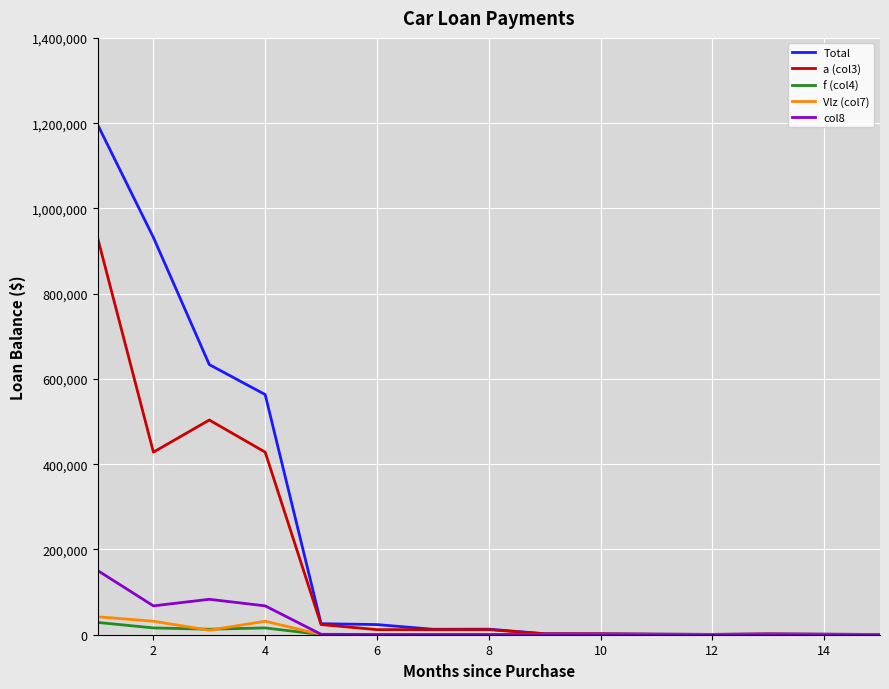

What is the difference between the maximum and minimum values in the Vlz (col7) series?

42093